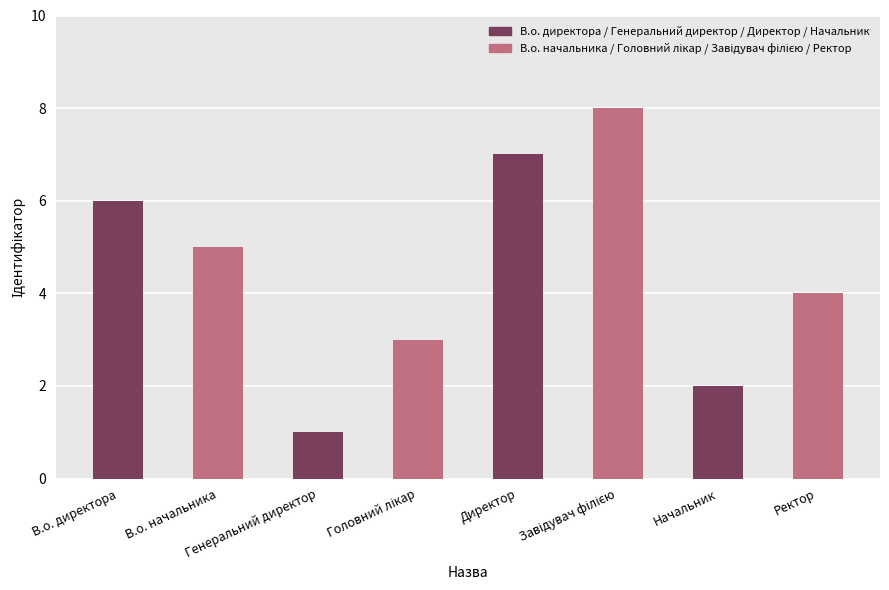

What is the sum of all values?

36